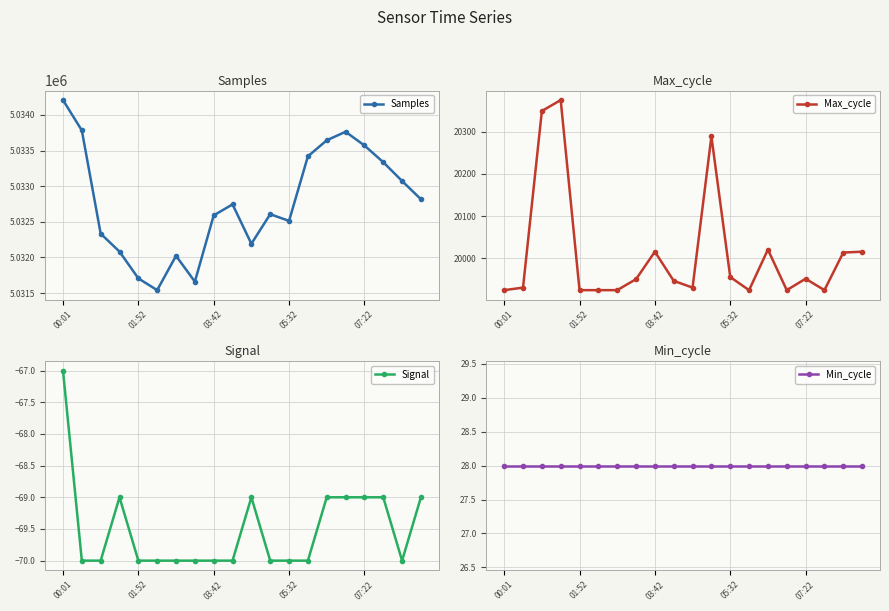

What is the minimum value for Samples?

5031541